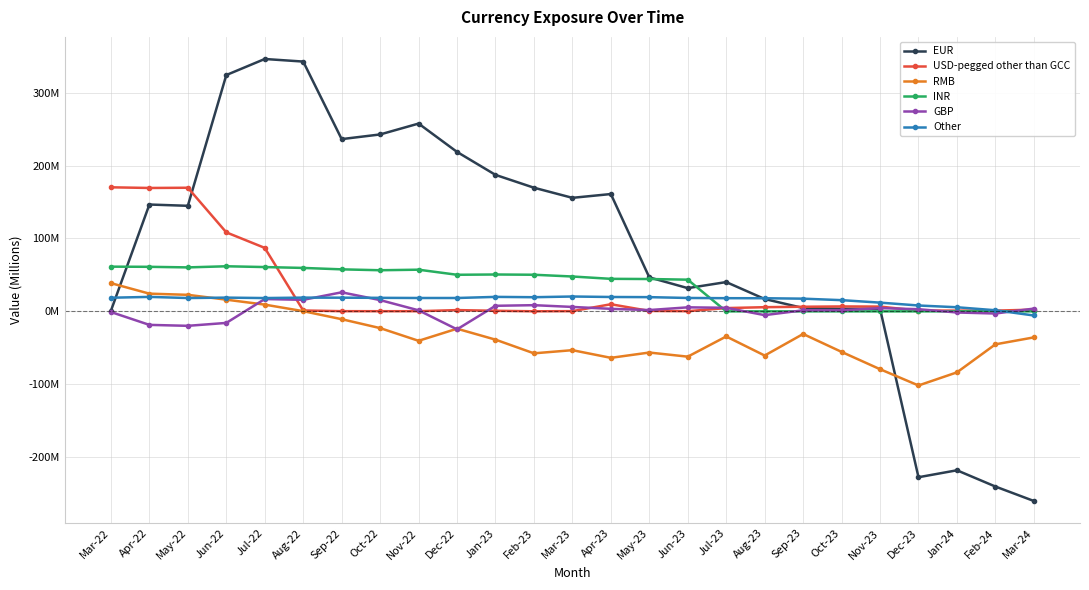

What are all the series names shown in the legend?

EUR, USD-pegged other than GCC, RMB, INR, GBP, Other